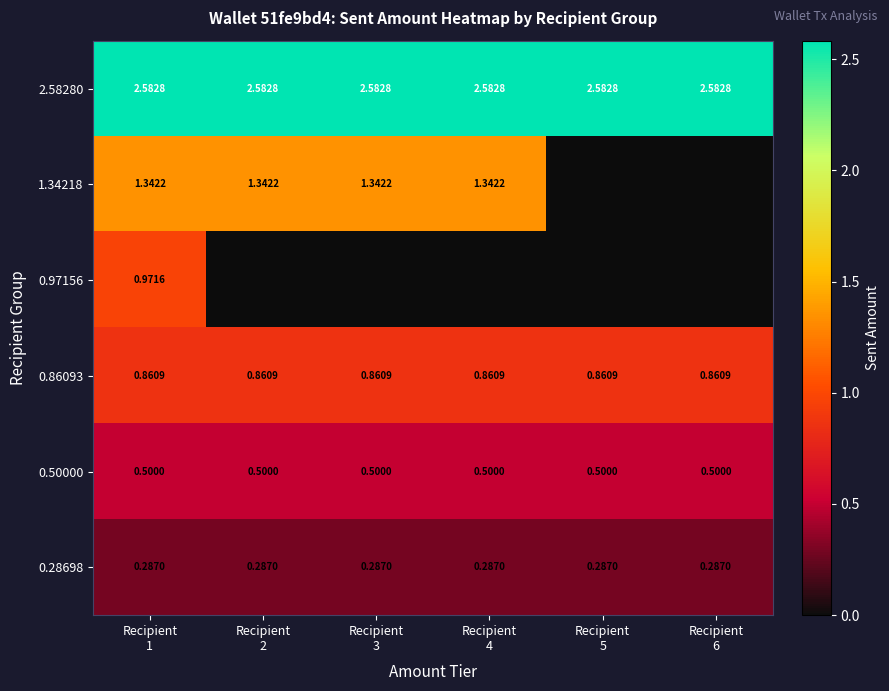

How many values in the 1.34218 series exceed 1?

4